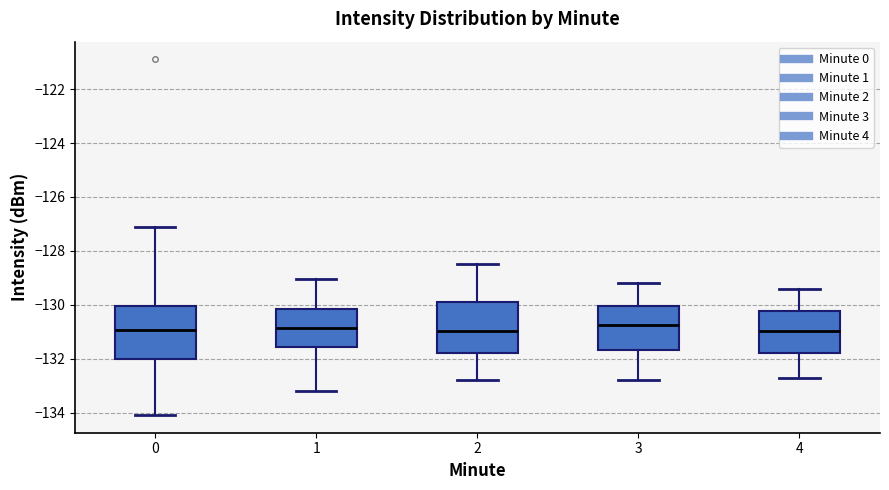

Where does the lower whisker of the box at x = 3 end on the y-axis? The values are not printed on the chart, so give them approximately, as read against the axis.

-132.8